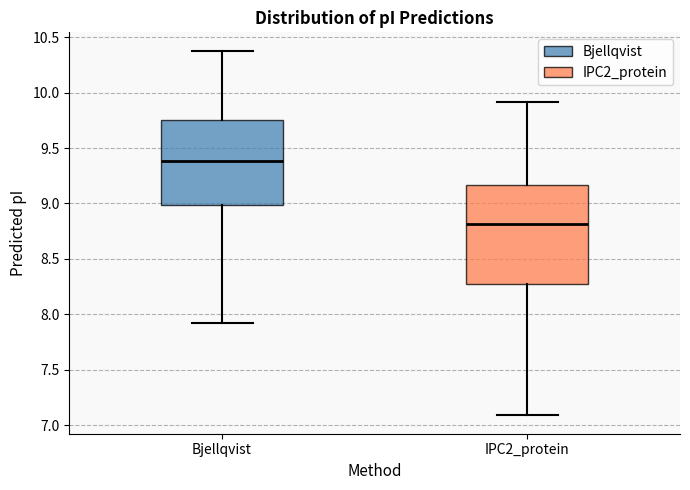

Which box's median line is the lowest?

IPC2_protein